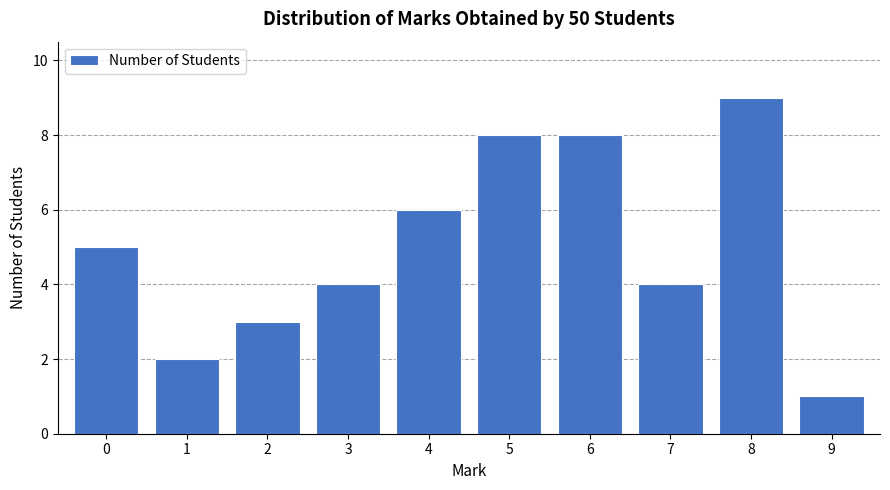

Reading left to right, transcribe all the data shown in this chart.

0=5	1=2	2=3	3=4	4=6	5=8	6=8	7=4	8=9	9=1